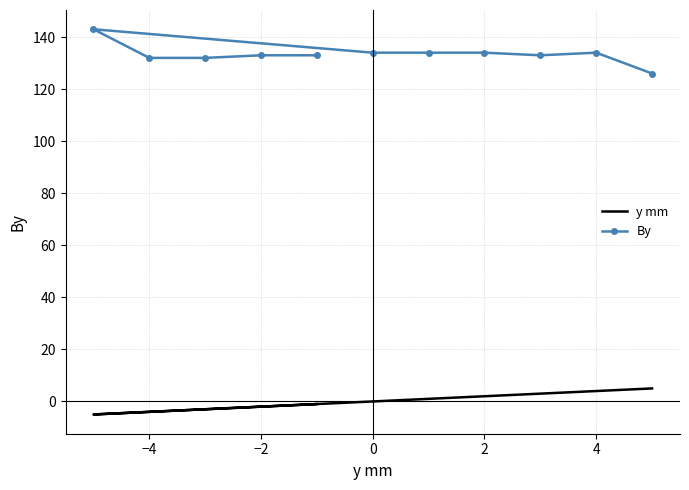

At which label is By closest to 134?

4